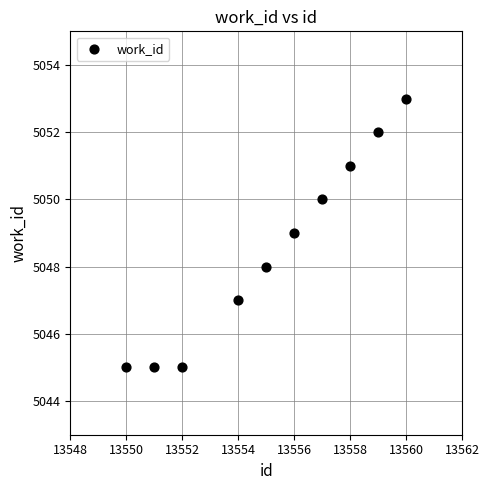

What is the average X value?

13555